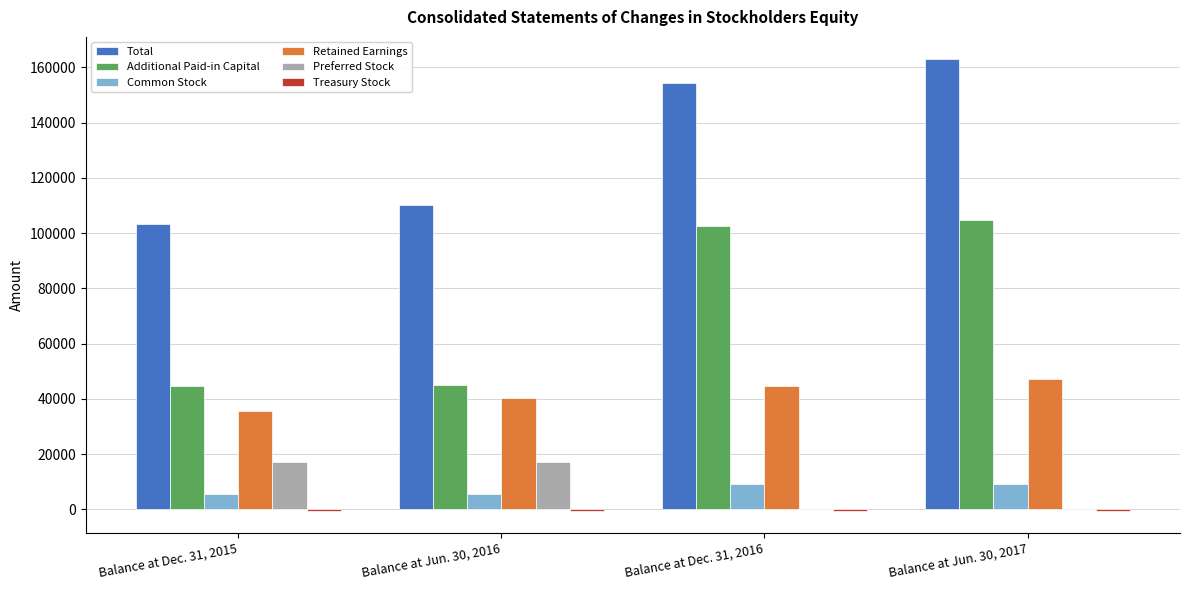

Which series has the largest total across all categories?

Total